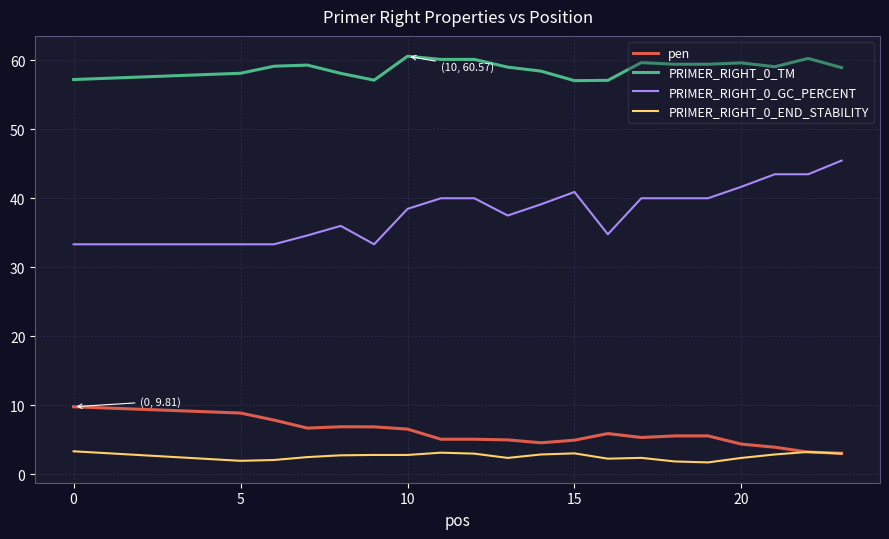

What is the minimum value for pen?

3.1